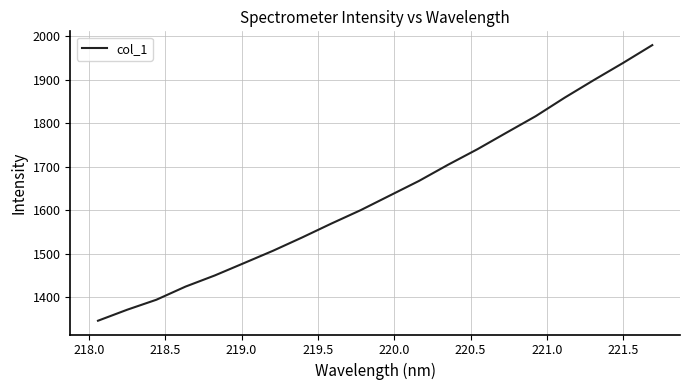

What is the maximum value shown in the chart?

1979.7